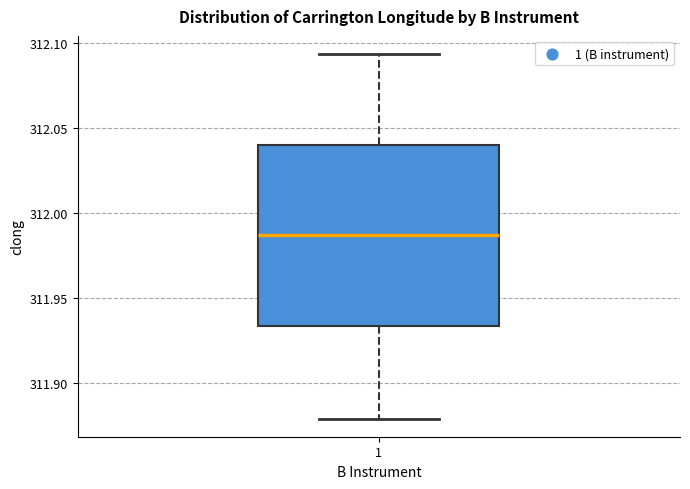

Where is the lower edge of the box at x = 1 on the y-axis? The values are not printed on the chart, so give them approximately, as read against the axis.

311.935